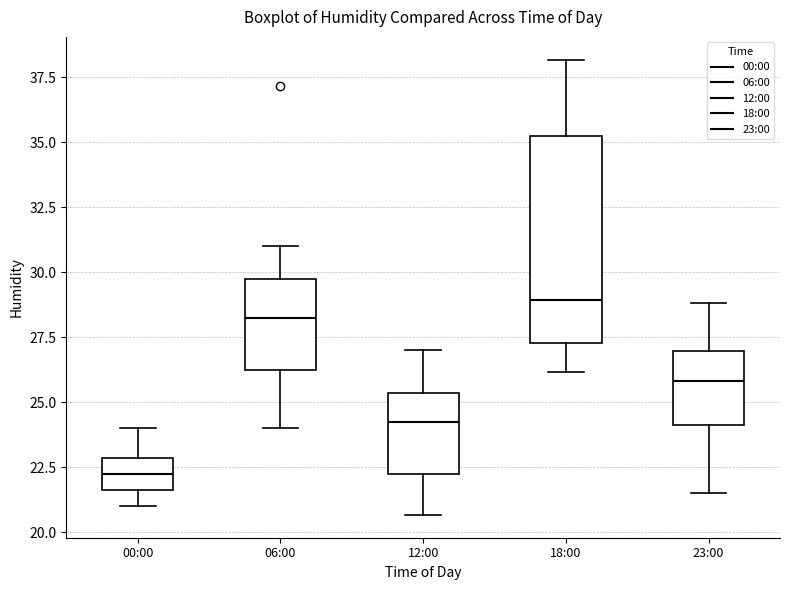

Which box has the lowest median line?

00:00